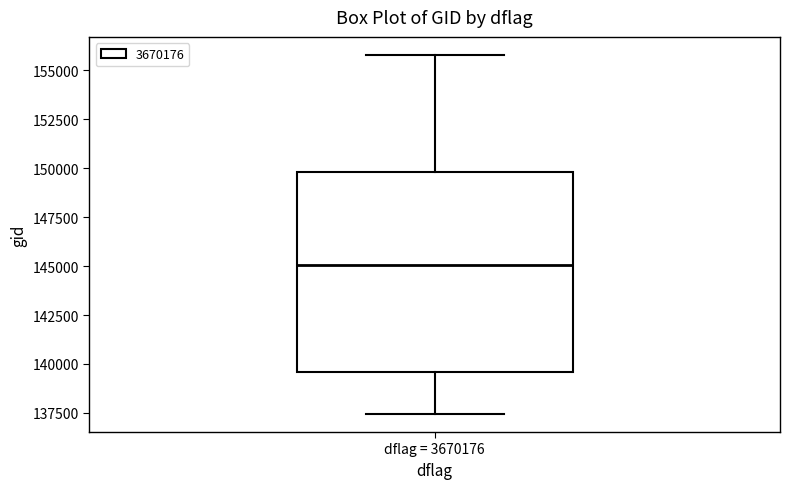

Where is the upper edge of the box for dflag = 3670176 on the y-axis? The values are not printed on the chart, so give them approximately, as read against the axis.

150000